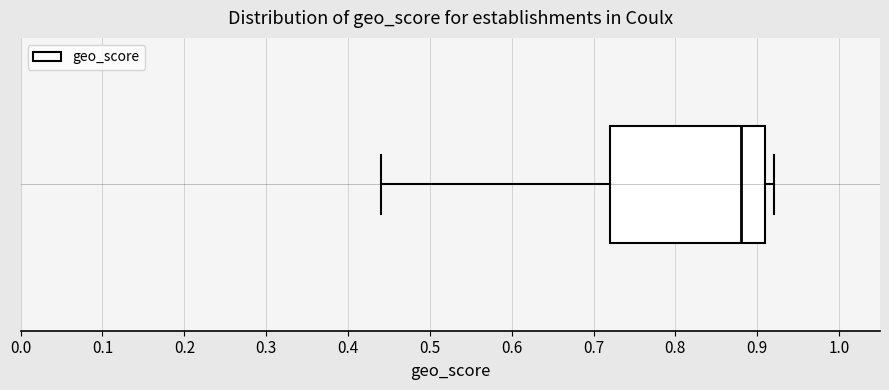

Read this box plot against the x-axis: the position of the median line, the range covered by the box, and the ends of both whiskers. The values are not printed on the chart, so give them approximately, as read against the axis.

median 0.88, box 0.72 to 0.91, whiskers 0.44 to 0.92